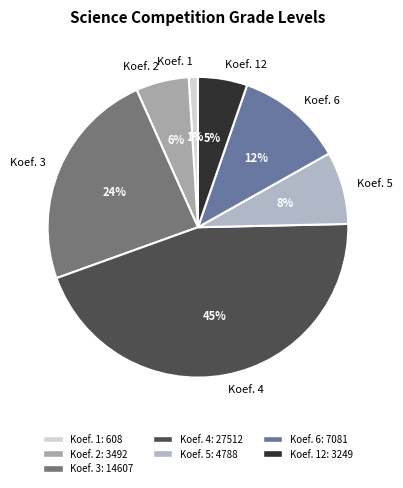

Is it true that Koef. 6 is 1% of the pie?

False